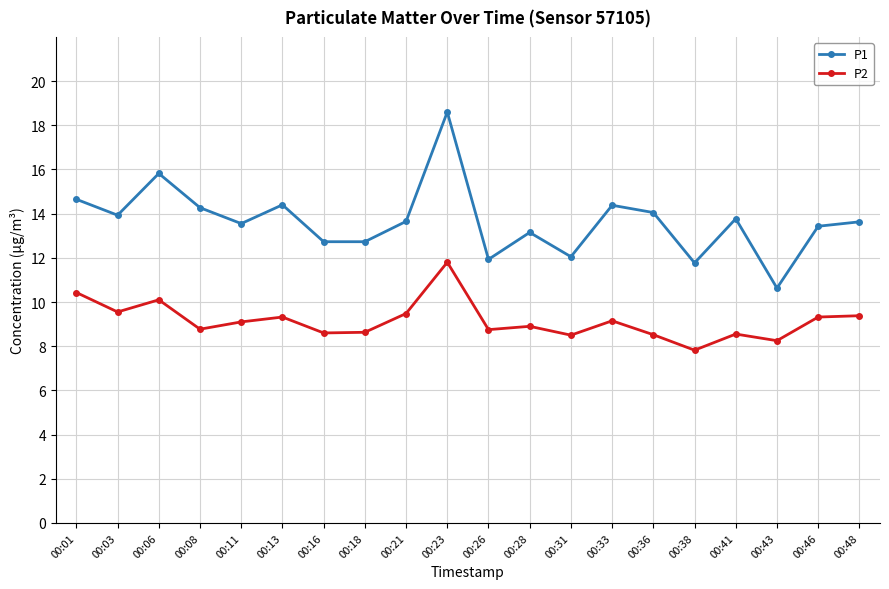

Which series has the largest total across all categories?

P1